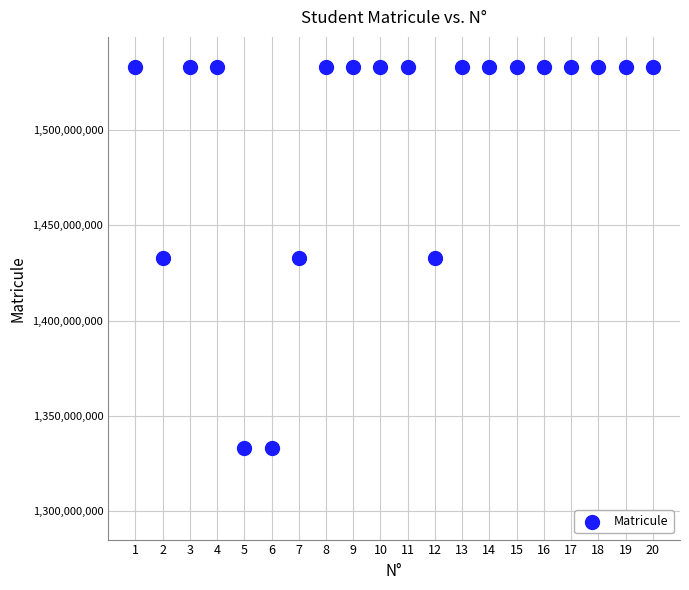

What is the range of Y values (max minus min)?

200014461